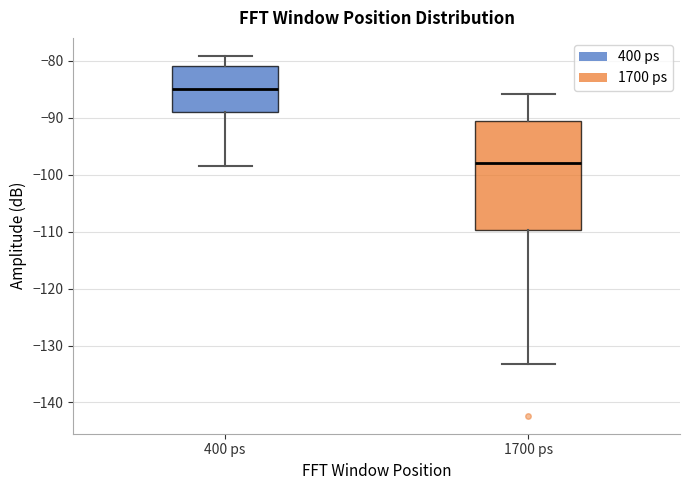

Where does the lower whisker of the box for 1700 ps end on the y-axis? The values are not printed on the chart, so give them approximately, as read against the axis.

-133